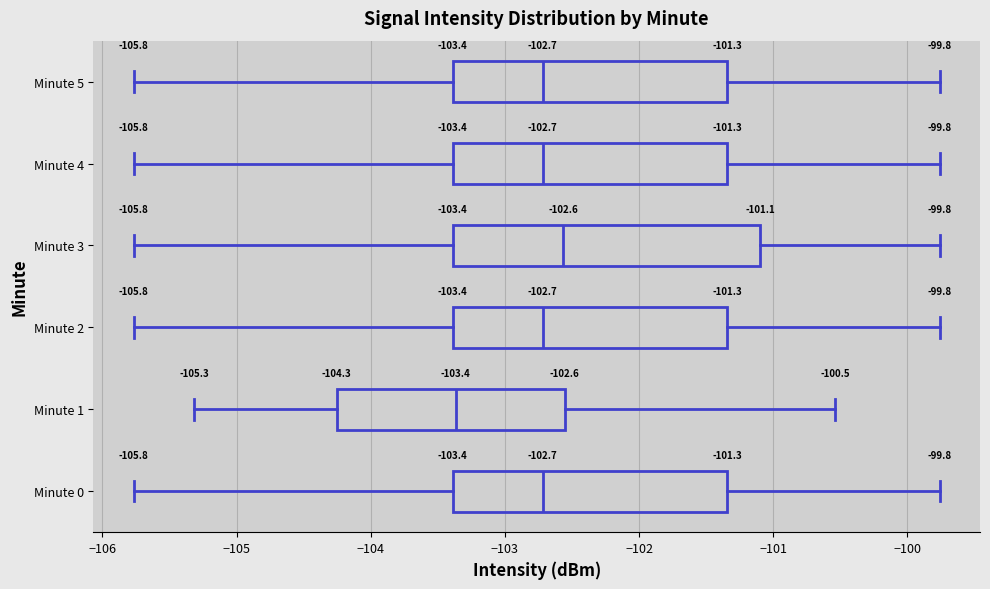

Which box is the widest, from its left edge to its right edge?

Minute 3